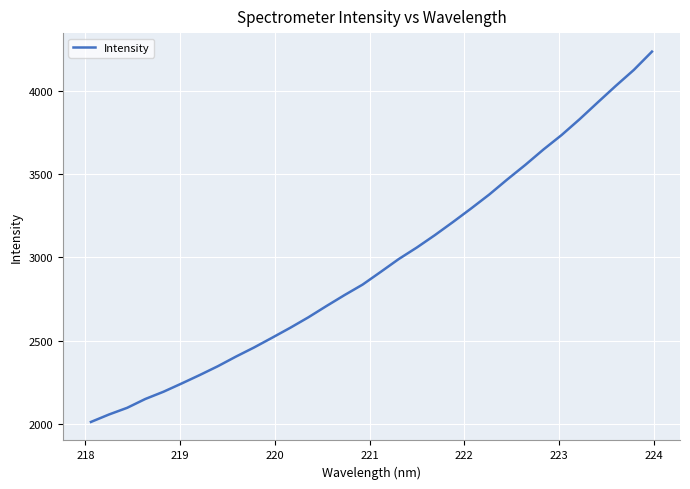

What is the minimum value shown in the chart?

2011.5